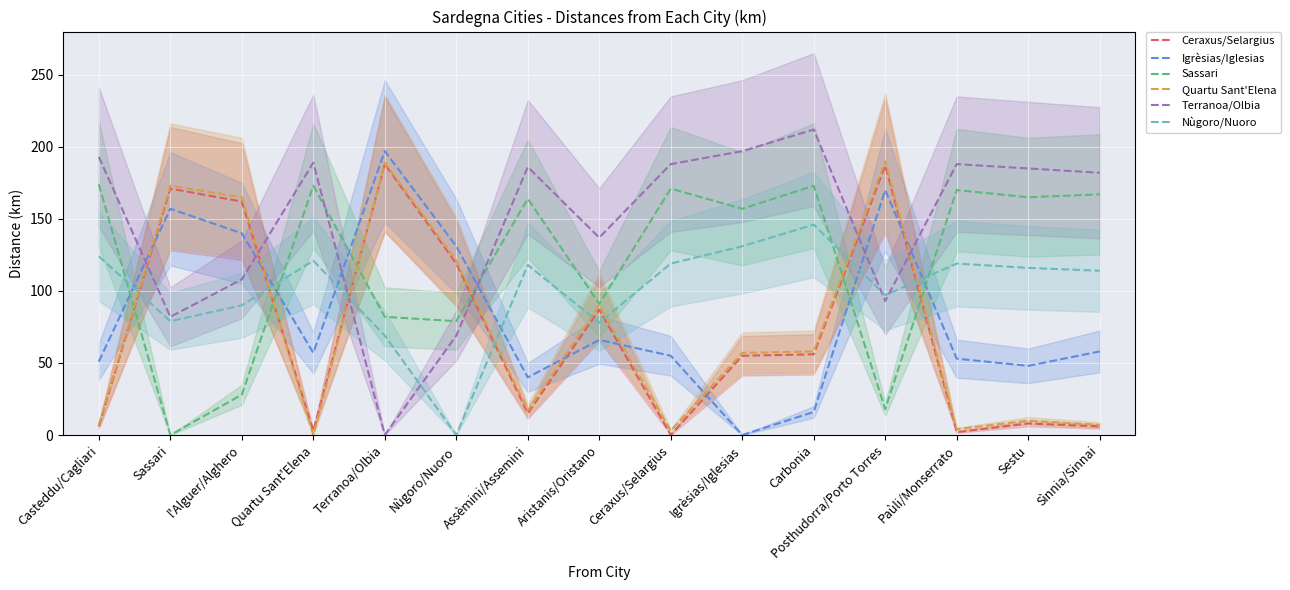

Which category has the highest value in the Nùgoro/Nuoro series?

Carbonia